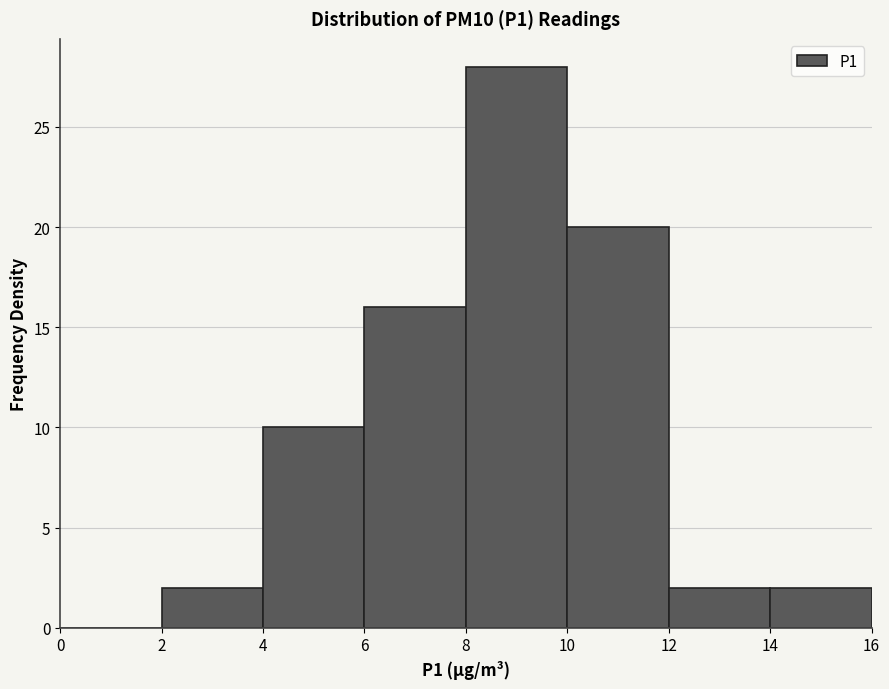

Reading left to right, list every bar in this chart as the range it spans on the x-axis followed by its height. The values are not printed on the chart, so give them approximately, as read against the axis.

0 to 2: 0
2 to 4: 2
4 to 6: 10
6 to 8: 16
8 to 10: 28
10 to 12: 20
12 to 14: 2
14 to 16: 2